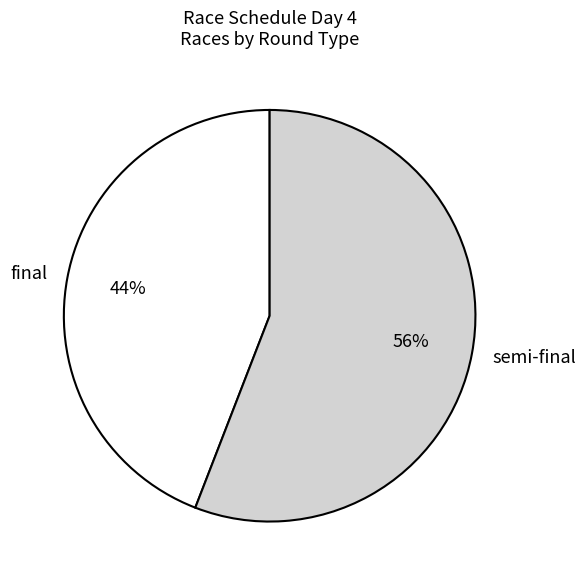

What percentage is the semi-final slice, to the nearest percent?

56%